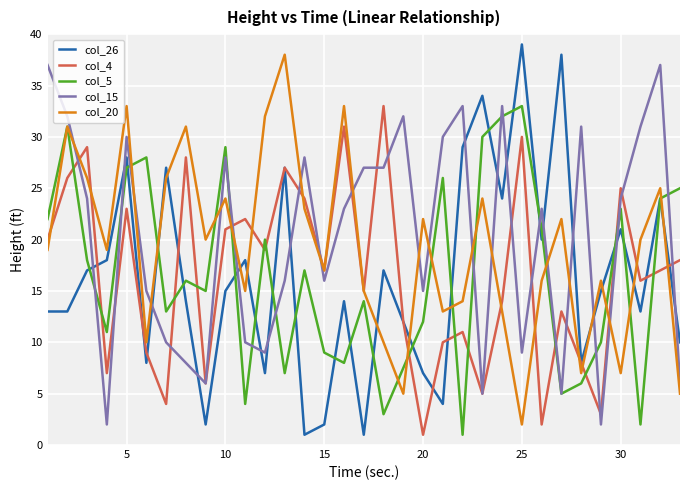

Which series ends up on top after the final intersection of col_15 and col_5?

col_5